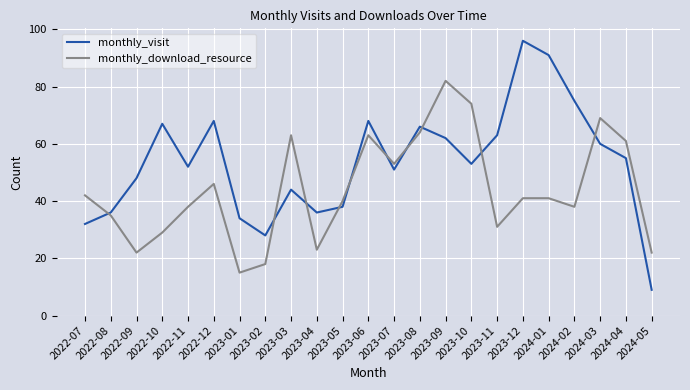

At which category does monthly_download_resource reach its first local peak?

2022-12